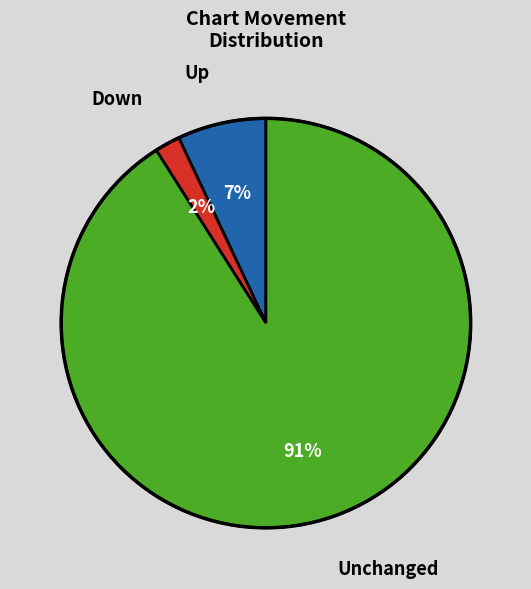

To the nearest percent, what is the difference between the Unchanged and Up slice percentages?

84%